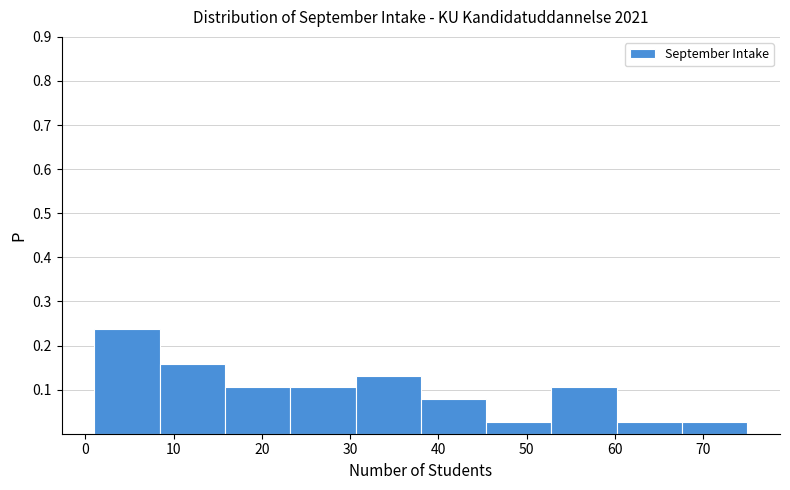

Reading left to right, transcribe this chart: for each bar, give the range it covers on the x-axis and its height. Neither the bar edges nor the heights are printed on the chart, so give them approximately, as read against the axes.

1.0 to 8.4: 0.24
8.4 to 15.8: 0.16
15.8 to 23.2: 0.11
23.2 to 30.6: 0.11
30.6 to 38.0: 0.13
38.0 to 45.4: 0.08
45.4 to 52.8: 0.03
52.8 to 60.2: 0.11
60.2 to 67.6: 0.03
67.6 to 75.0: 0.03